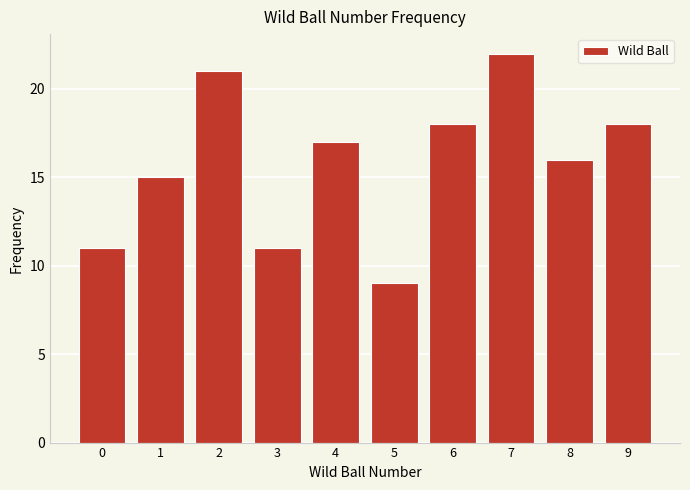

Reading left to right, extract all data points from this chart.

11	15	21	11	17	9	18	22	16	18